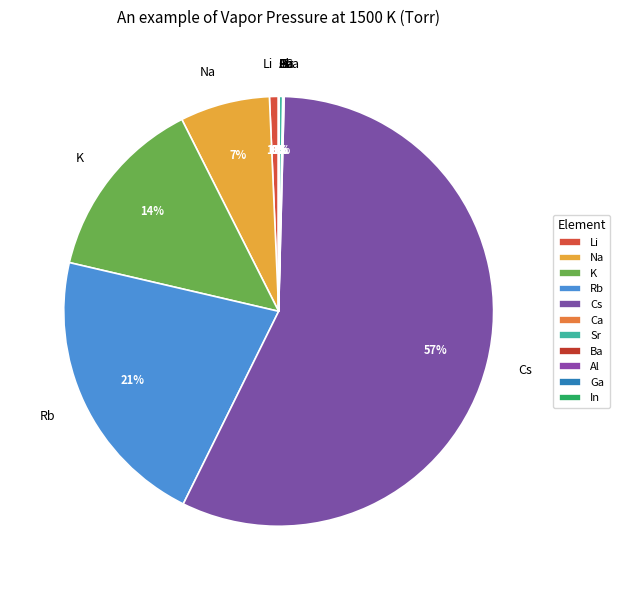

Is Cs the majority of the pie?

Yes